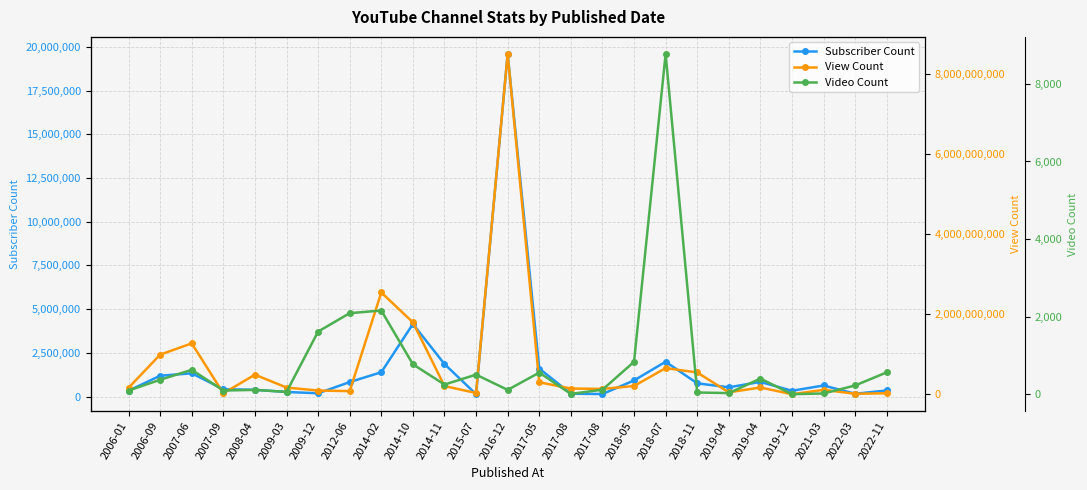

True or false: View Count has a value of 16800512 at 2022-03.

False